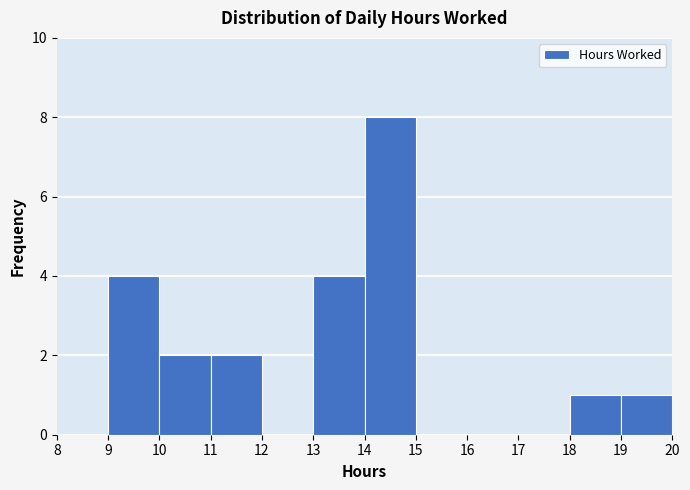

Over which range of the x-axis is the bar tallest?

14 to 15